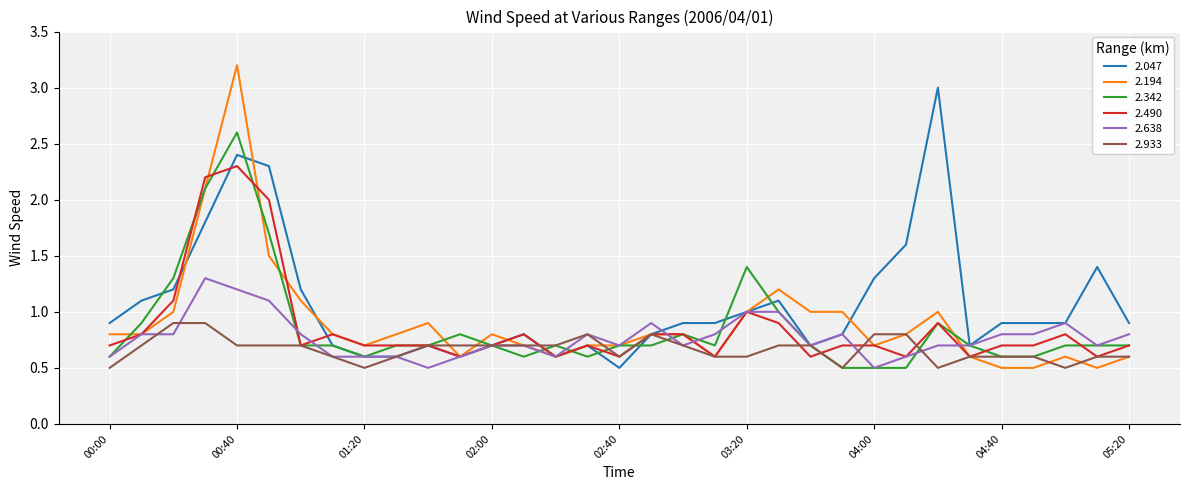

What are all the series names shown in the legend?

2.047, 2.194, 2.342, 2.490, 2.638, 2.933